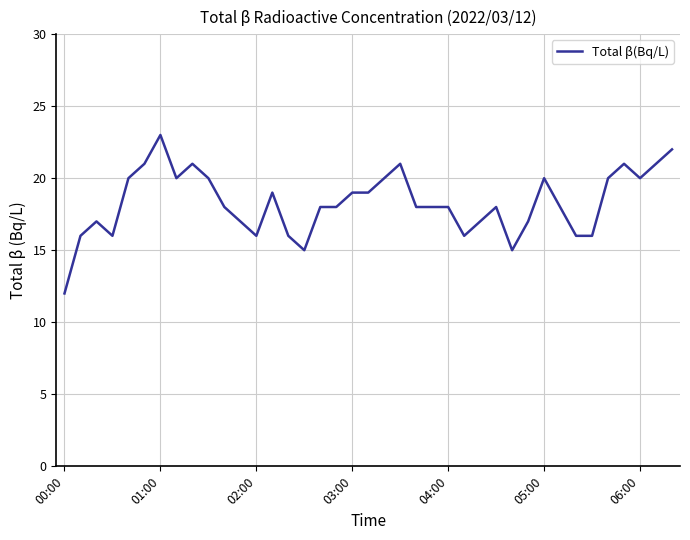

What is the difference between the maximum and minimum values?

11